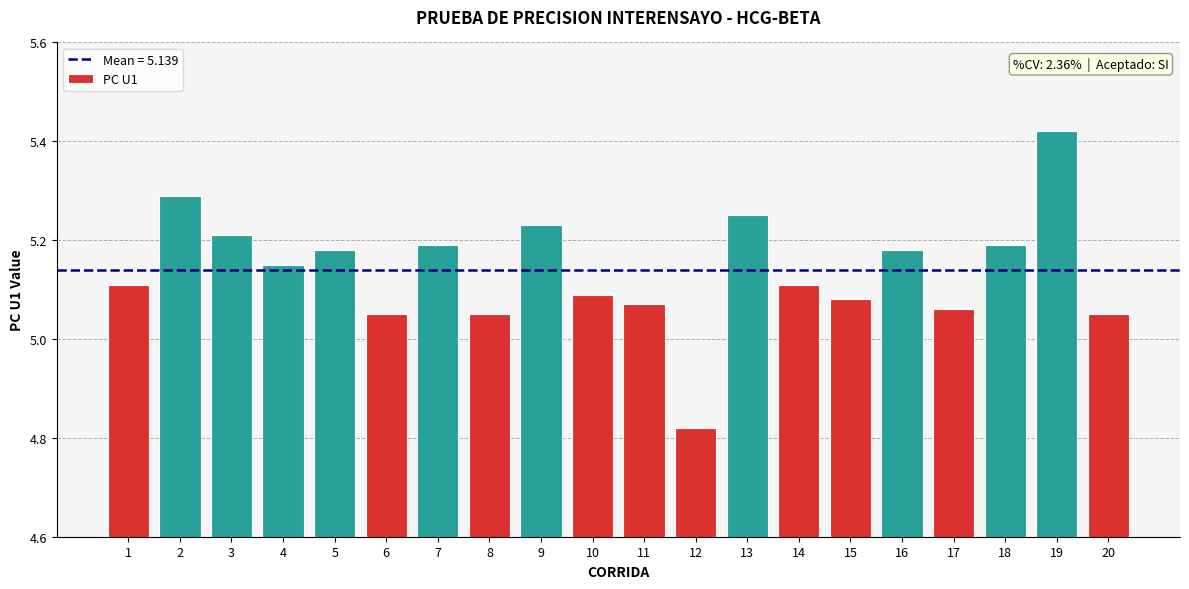

Is it true that the value at 3 is 7.9?

False